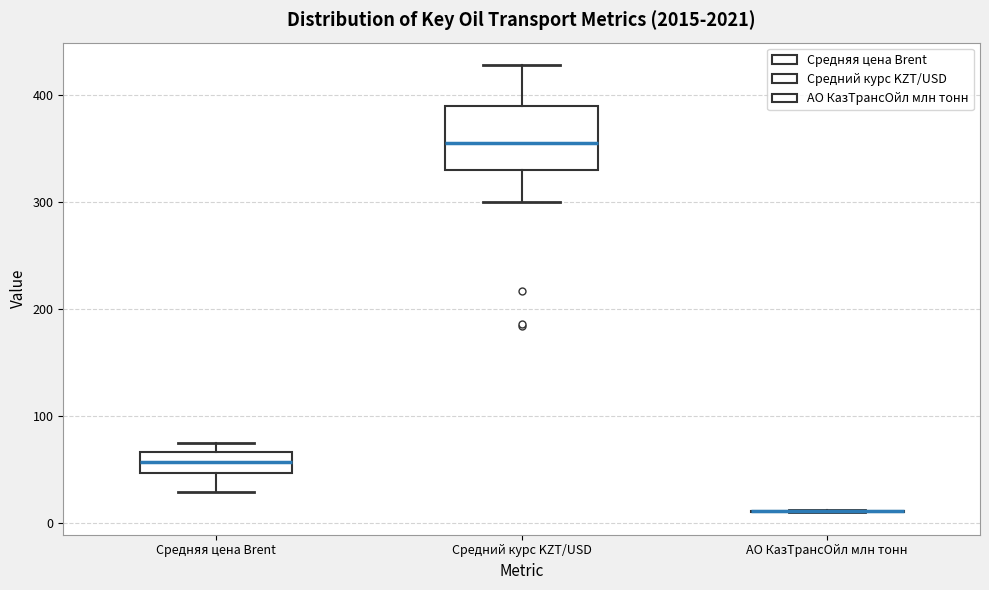

Comparing the boxes themselves (not the whiskers), which one is the tallest?

Средний курс KZT/USD